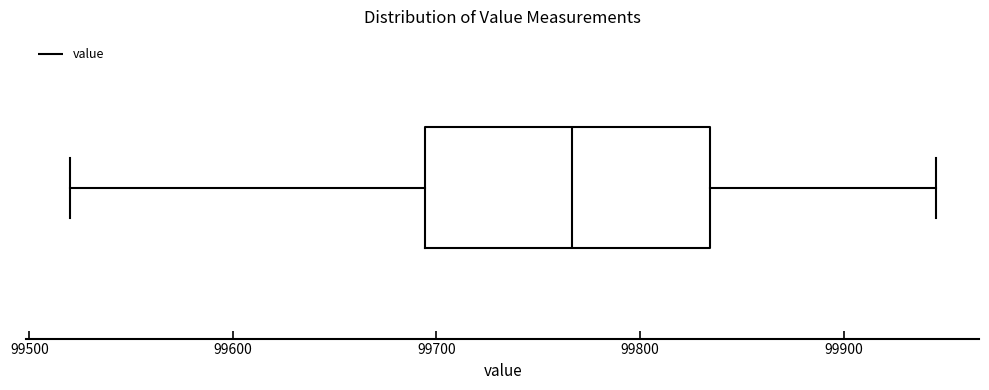

Transcribe this box plot: give where the median line is, the range the box spans, and where the two whiskers end, as read against the x-axis. The values are not printed on the chart, so give them approximately, as read against the axis.

median 99770, box 99690 to 99830, whiskers 99520 to 99950